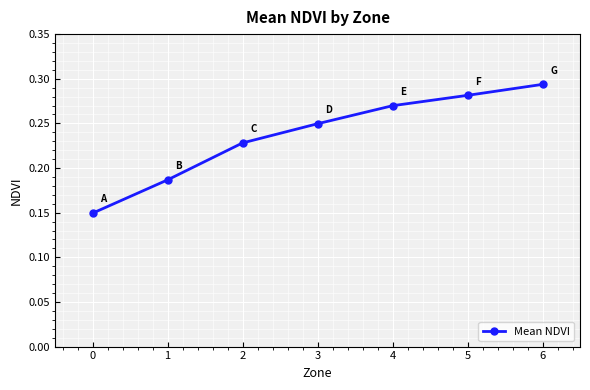

Rank the categories by value from highest to lowest.

6, 5, 4, 3, 2, 1, 0